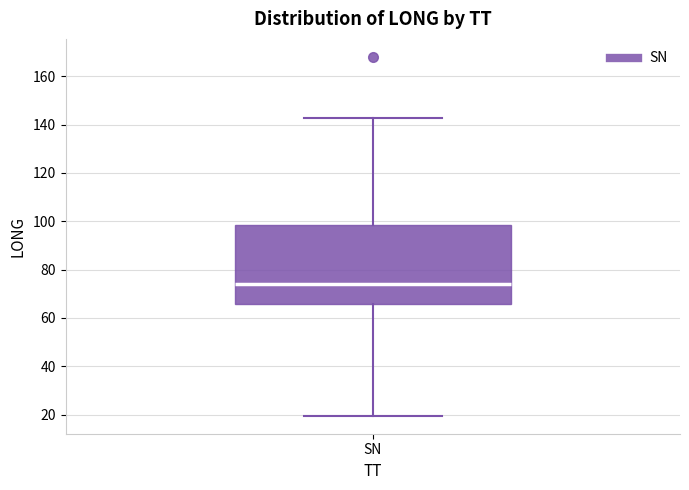

Where is the upper edge of the box for SN on the y-axis? The values are not printed on the chart, so give them approximately, as read against the axis.

98